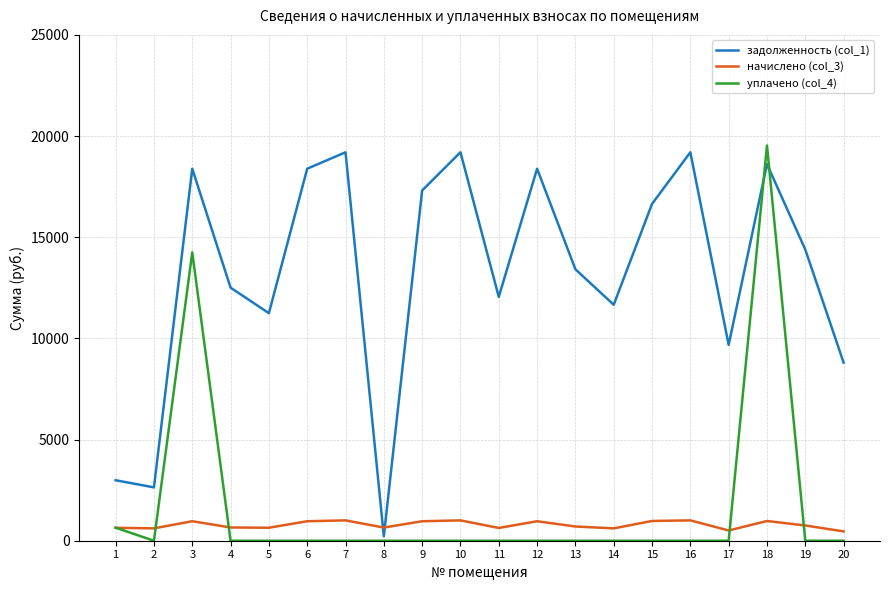

How many lines are shown in the chart?

3